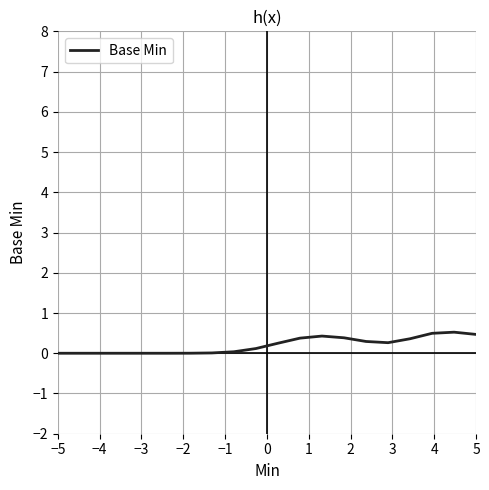

What is the average value?

0.2